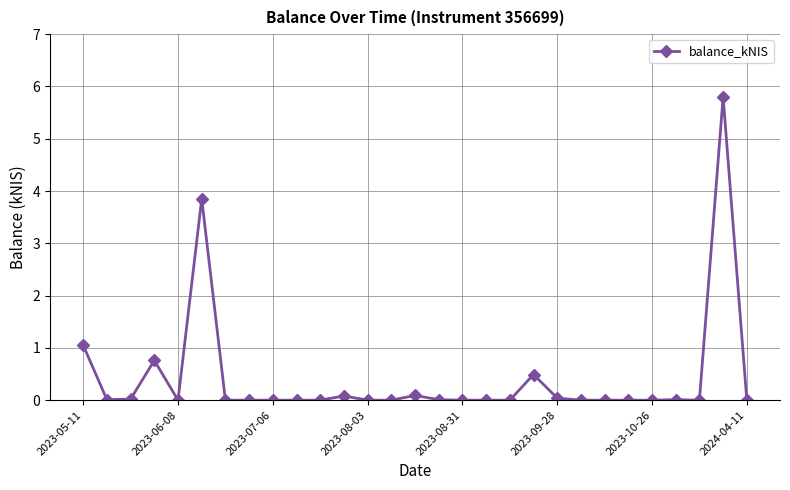

What is the greatest value displayed?

5.8